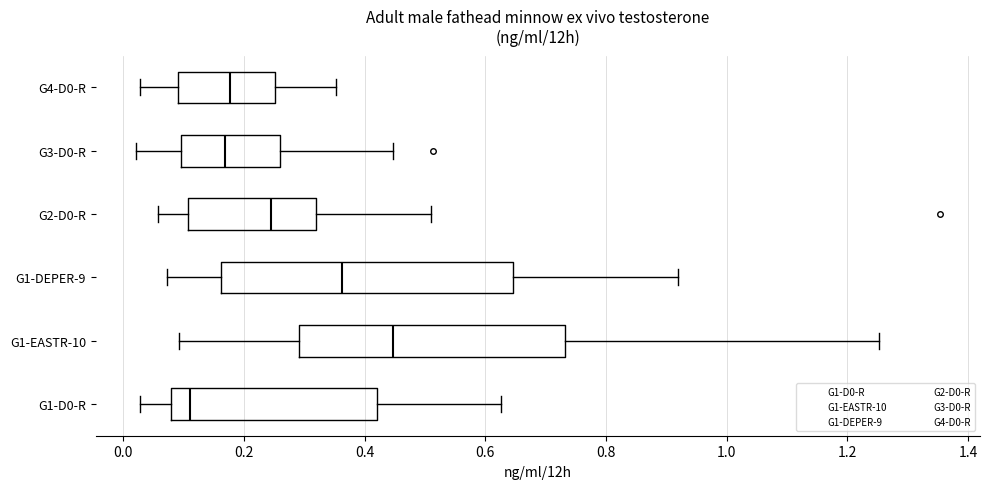

Reading bottom to top, transcribe this box plot: for each box, give where its median line is, the range the box spans, and where its two whiskers end, as read against the x-axis. The values are not printed on the chart, so give them approximately, as read against the axis.

G1-D0-R: median 0.12, box 0.08 to 0.42, whiskers 0.02 to 0.62
G1-EASTR-10: median 0.44, box 0.30 to 0.74, whiskers 0.10 to 1.26
G1-DEPER-9: median 0.36, box 0.16 to 0.64, whiskers 0.08 to 0.92
G2-D0-R: median 0.24, box 0.10 to 0.32, whiskers 0.06 to 0.50
G3-D0-R: median 0.16, box 0.10 to 0.26, whiskers 0.02 to 0.44
G4-D0-R: median 0.18, box 0.10 to 0.26, whiskers 0.02 to 0.36